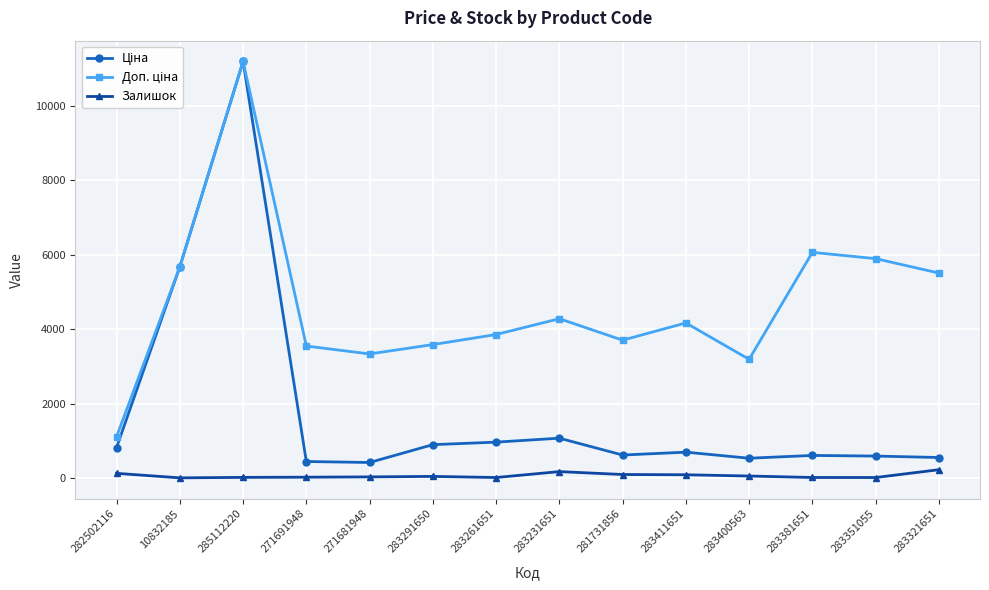

What is the label of the 12th point from the left?

283381651